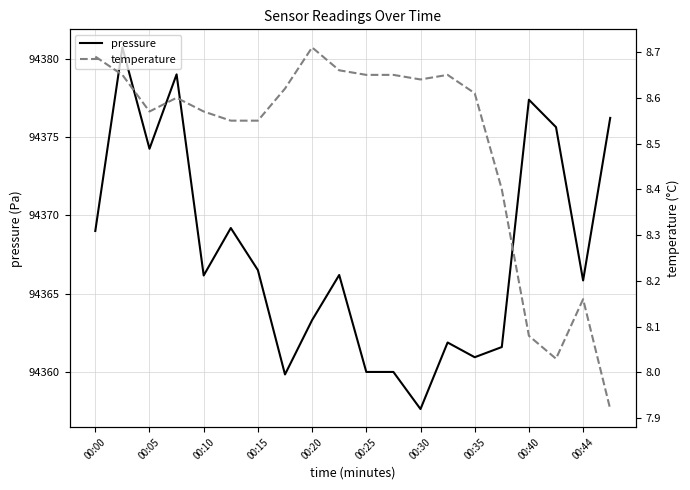

Reading right to left, extract all data points from this chart.

pressure: 94376.2	94365.8	94375.6	94377.4	94361.6	94360.9	94361.9	94357.6	94360.0	94360.0	94366.2	94363.3	94359.8	94366.5	94369.2	94366.2	94379.0	94374.2	94380.7	94369.0
temperature: 7.9	8.2	8.0	8.1	8.4	8.6	8.7	8.6	8.7	8.7	8.7	8.7	8.6	8.6	8.6	8.6	8.6	8.6	8.7	8.7